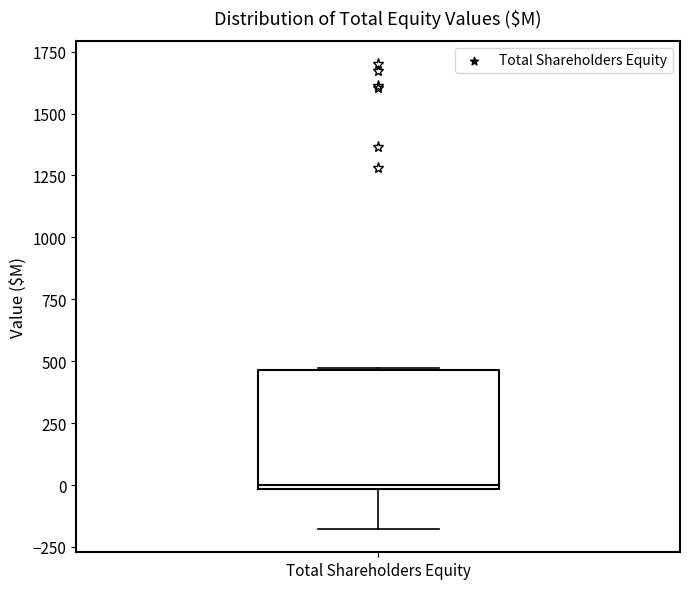

Where is the lower edge of the box for Total Shareholders Equity on the y-axis? The values are not printed on the chart, so give them approximately, as read against the axis.

0